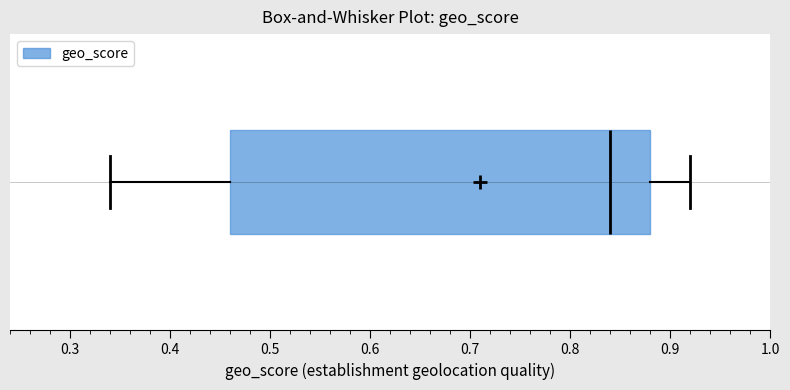

Read this box plot against the x-axis: the position of the median line, the range covered by the box, and the ends of both whiskers. The values are not printed on the chart, so give them approximately, as read against the axis.

median 0.84, box 0.46 to 0.88, whiskers 0.34 to 0.92